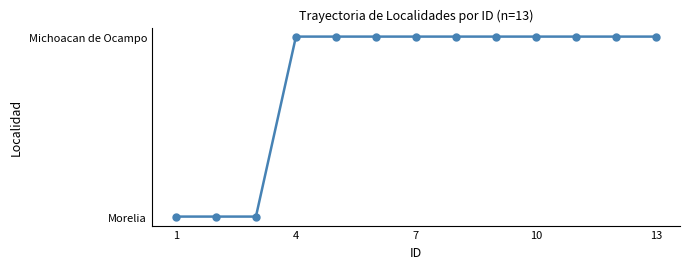

Does the chart display data point markers on the line(s)?

Yes